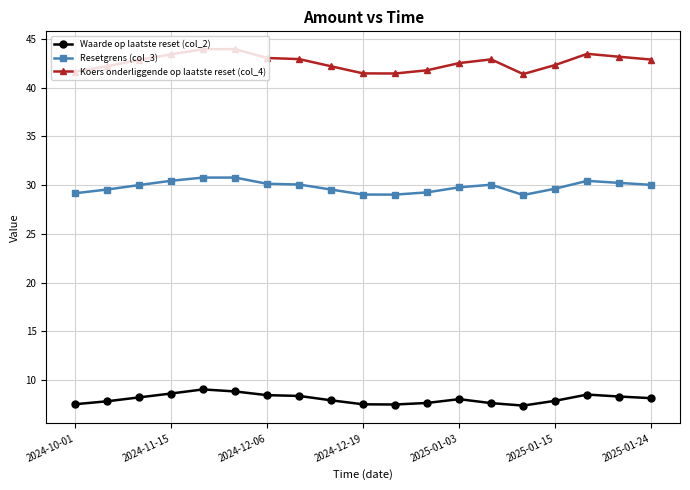

True or false: Koers onderliggende op laatste reset (col_4) and Resetgrens (col_3) intersect in this chart.

False